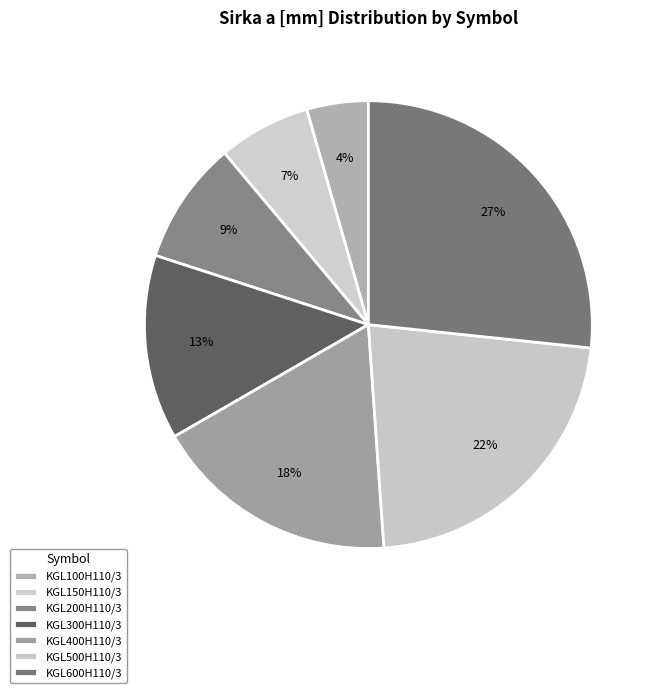

To the nearest percent, what is the difference between the KGL100H110/3 and KGL150H110/3 slice percentages?

2%